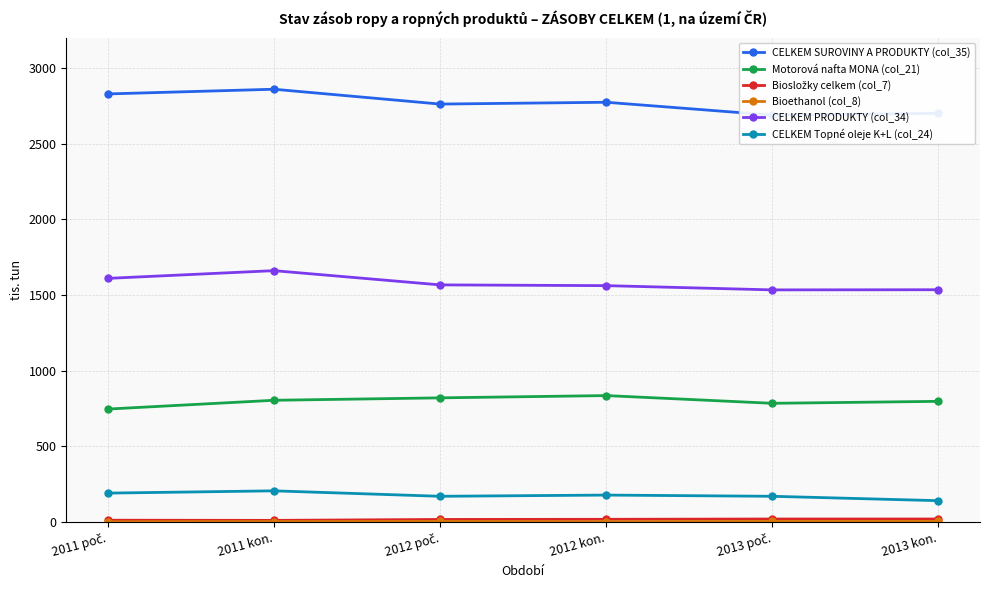

True or false: Biosložky celkem (col_7) and CELKEM SUROVINY A PRODUKTY (col_35) intersect in this chart.

False